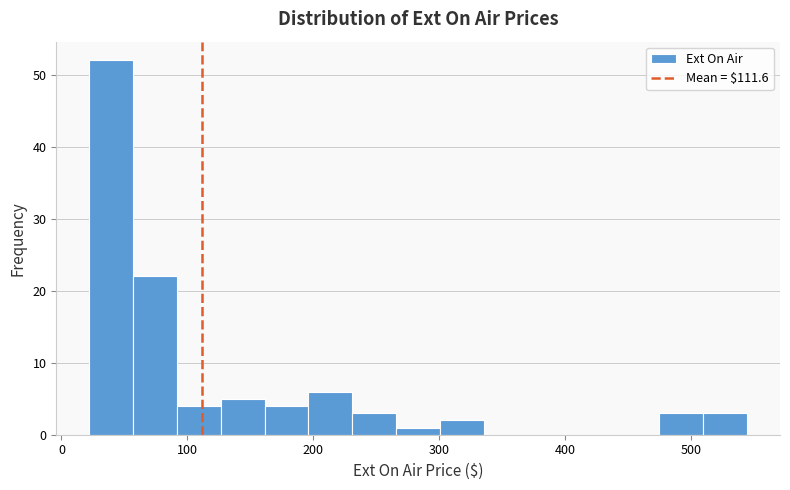

Around what value on the x-axis is the tallest bar? Give the approximate position of its centre, as read against the axis.

40